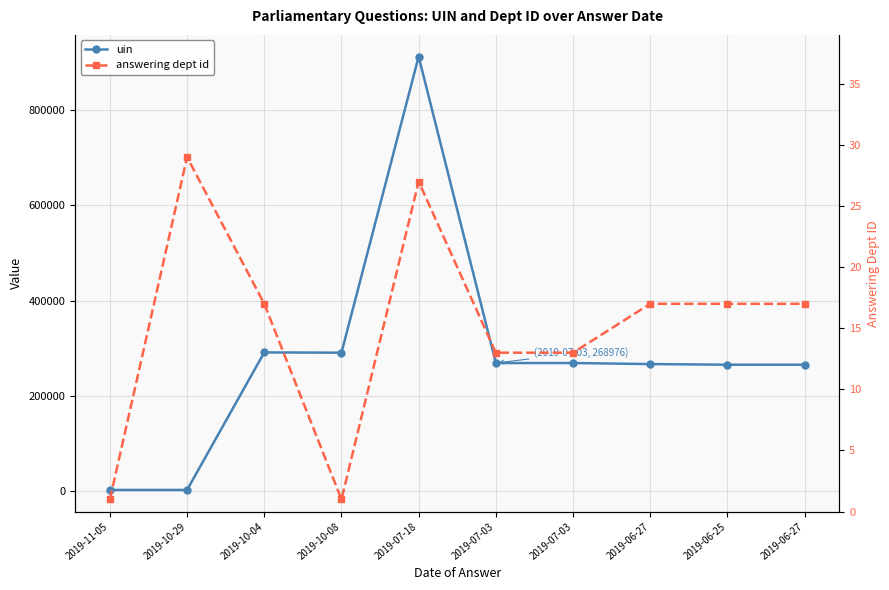

How many interior local valleys does the answering dept id series have?

1